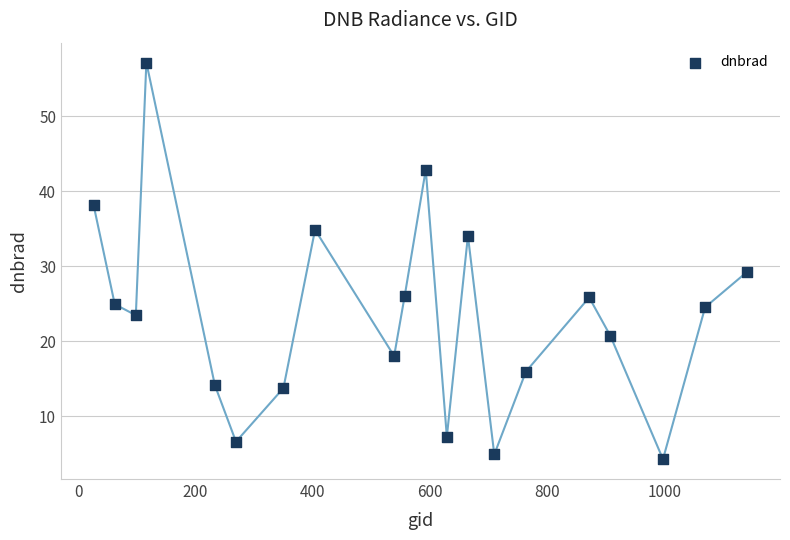

What Y value in the scatter plot is closest to 30?

29.3